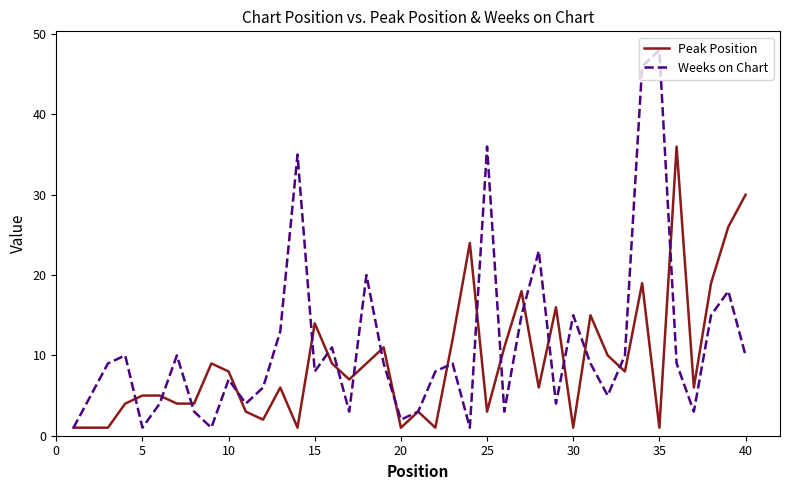

Rank the series by their maximum value, from highest to lowest.

Weeks on Chart, Peak Position